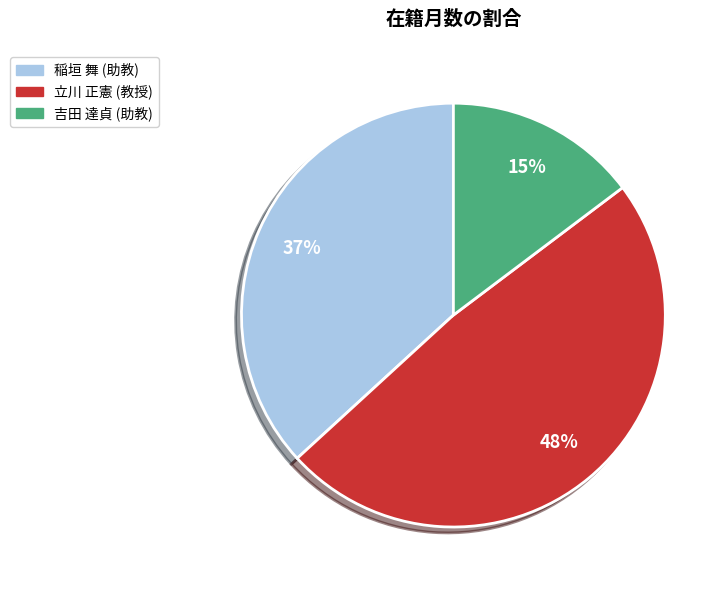

To the nearest percent, what is the combined percentage of 吉田 達貞 (助教) and 稲垣 舞 (助教)?

52%